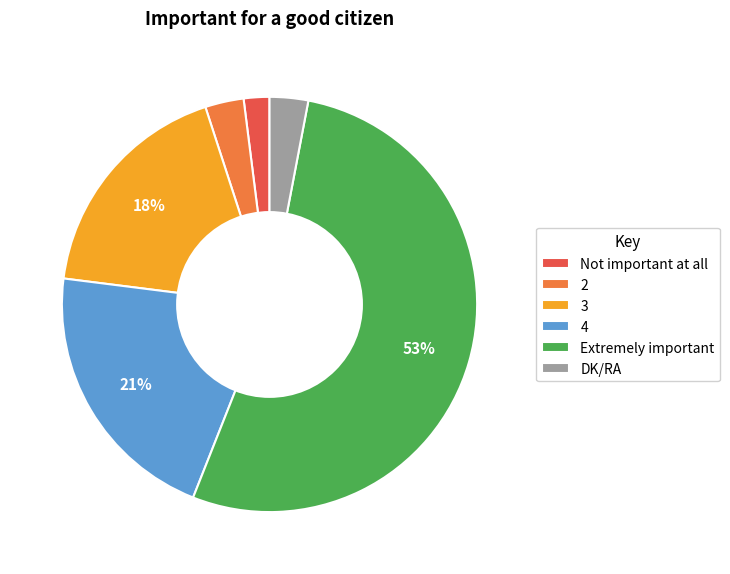

Which has a higher value, 4 or Not important at all?

4